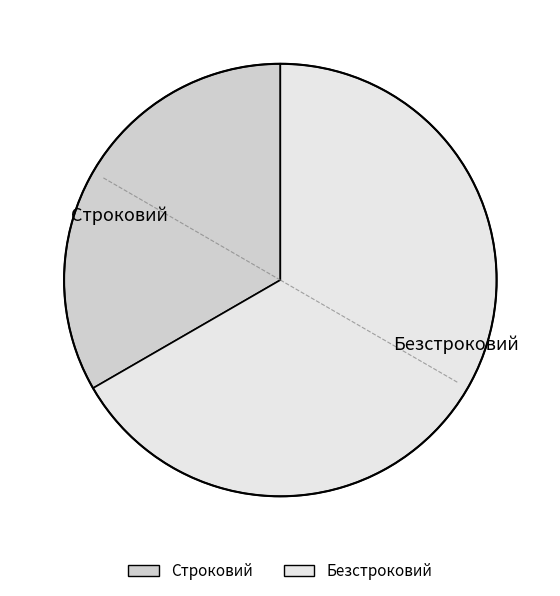

Is there a majority slice in this chart?

Yes